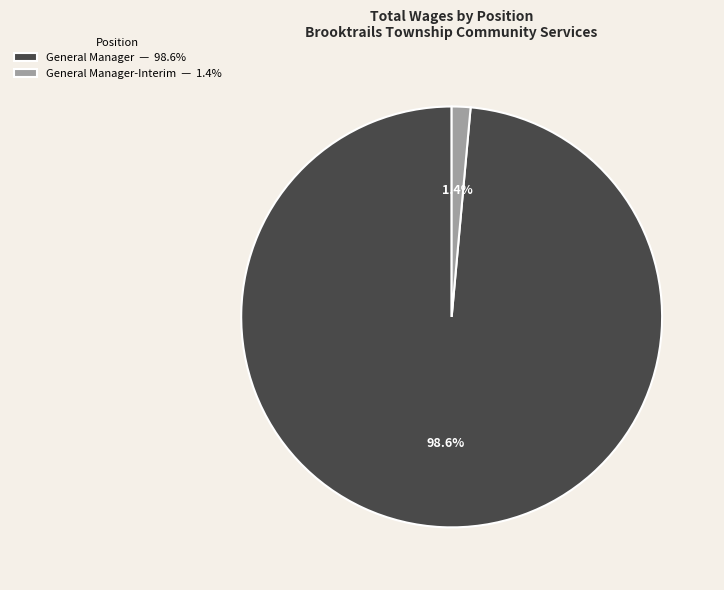

Does any single category account for the majority?

Yes